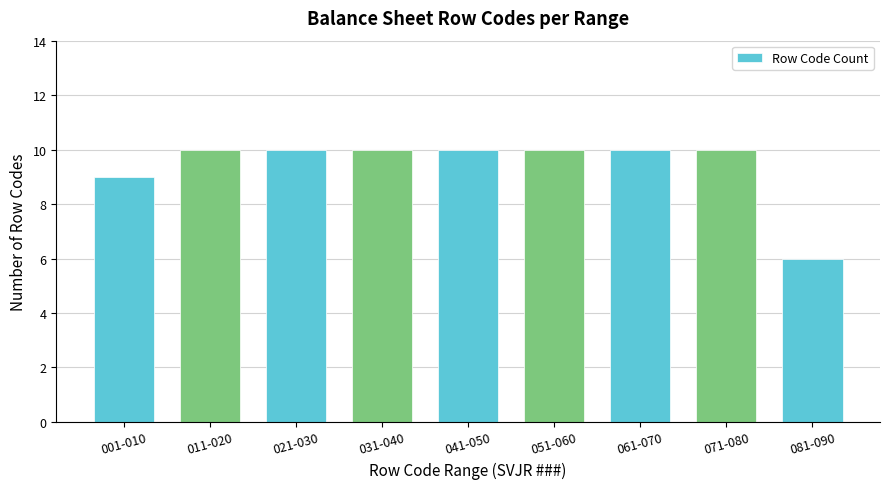

Reading left to right, transcribe all the data shown in this chart.

001-010=9	011-020=10	021-030=10	031-040=10	041-050=10	051-060=10	061-070=10	071-080=10	081-090=6